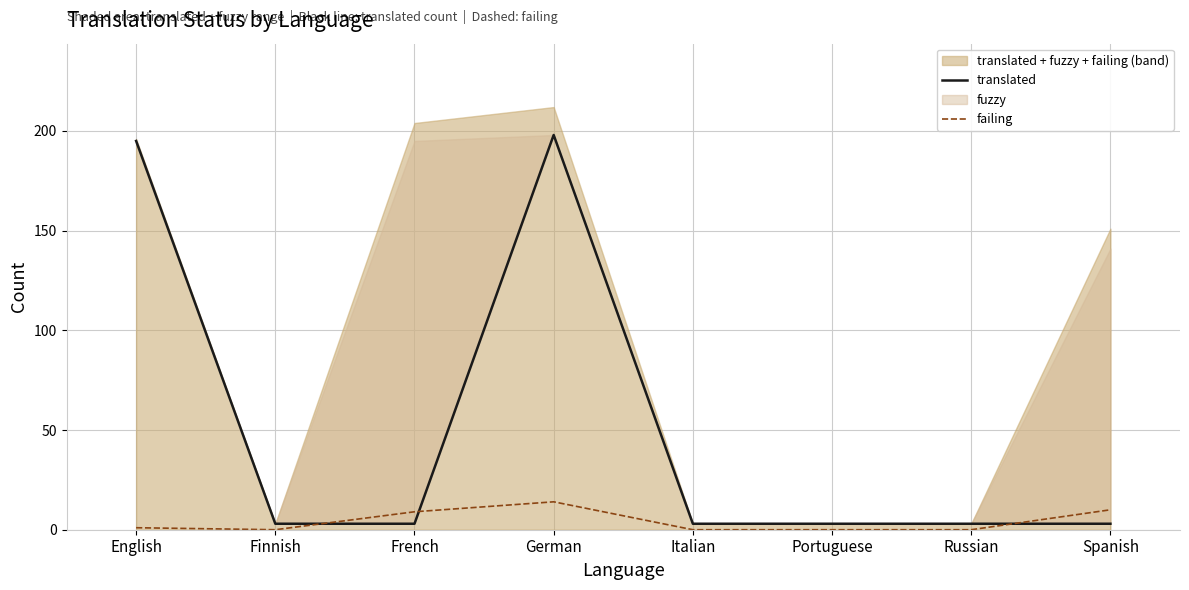

Is it true that failing equals 0 at Portuguese?

True